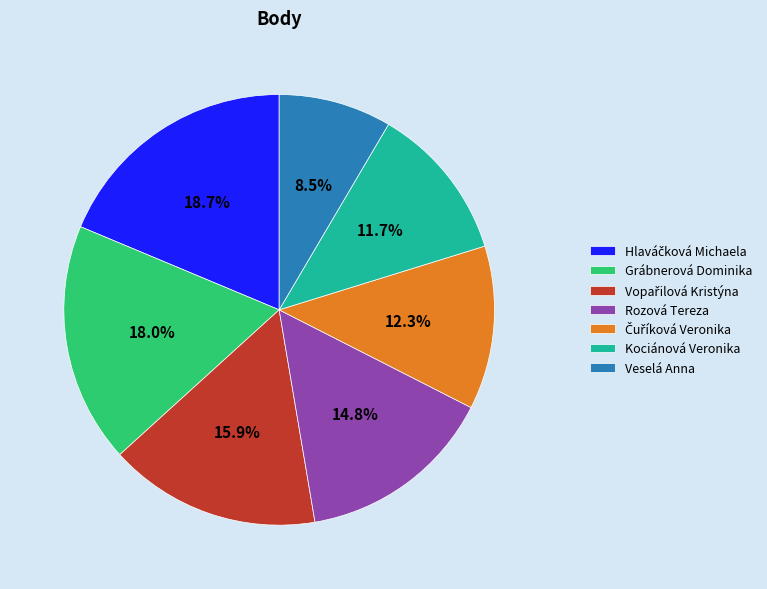

What percentage is NOT represented by Rozová Tereza?

85.2%